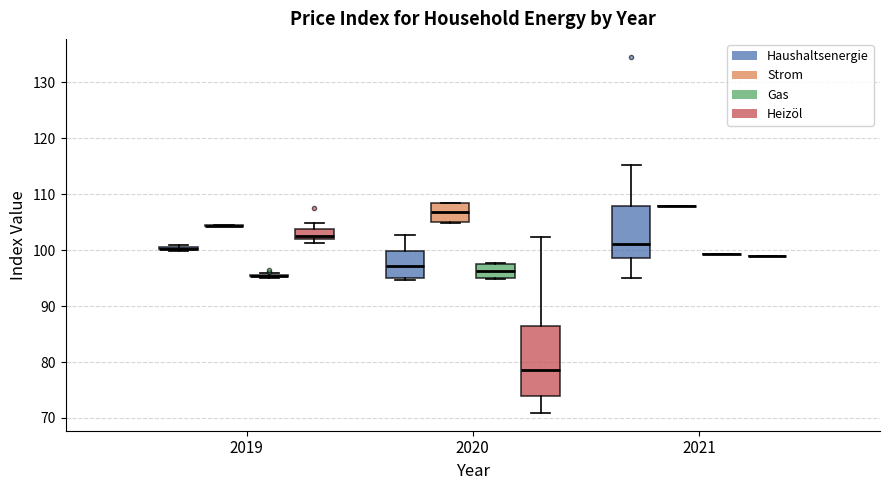

Reading left to right, transcribe this box plot: for each box, give where its median line is, the range the box spans, and where its two whiskers end, as read against the y-axis. The values are not printed on the chart, so give them approximately, as read against the axis.

2019 (Haushaltsenergie): box collapsed to a line at 100, whiskers 100 to 101
2019 (Strom): box collapsed to a line at 104, whiskers 104 to 105
2019 (Gas): box collapsed to a line at 95, whiskers 95 to 96
2019 (Heizöl): median 103, box 102 to 104, whiskers 101 to 105
2020 (Haushaltsenergie): median 97, box 95 to 100, whiskers 95 (just below the box's lower edge) to 103
2020 (Strom): median 107, box 105 to 108, whiskers 105 to 108
2020 (Gas): median 96, box 95 to 98, whiskers 95 to 98
2020 (Heizöl): median 79, box 74 to 86, whiskers 71 to 102
2021 (Haushaltsenergie): median 101, box 99 to 108, whiskers 95 to 115
2021 (Strom): box collapsed to a line at 108, whiskers 108 to 108
2021 (Gas): box collapsed to a line at 99, whiskers 99 to 99
2021 (Heizöl): box collapsed to a line at 99, whiskers 99 to 99